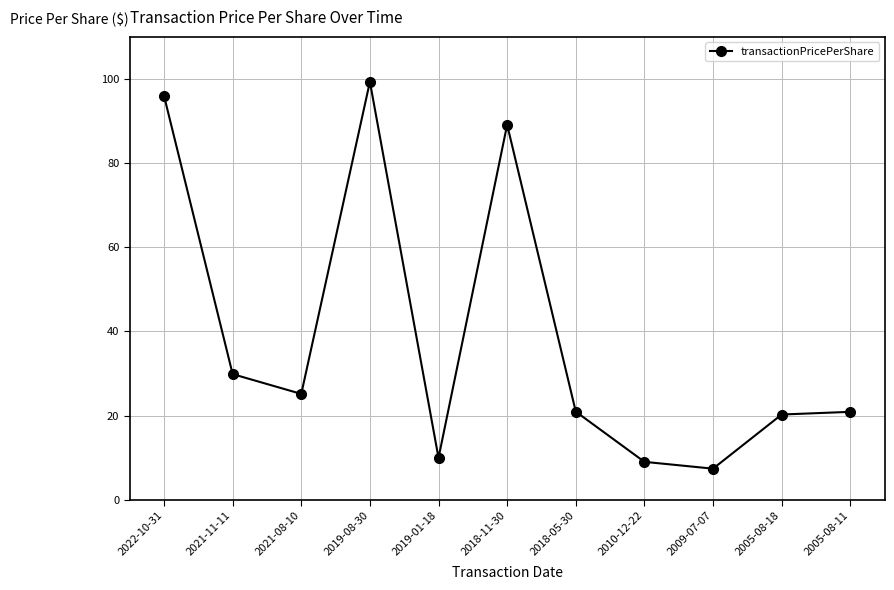

Does the chart display data point markers on the line(s)?

Yes